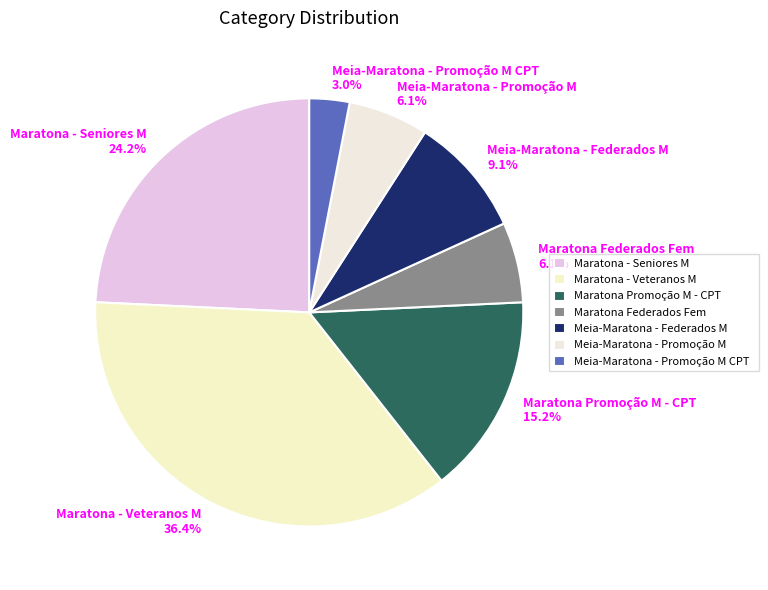

To the nearest percent, what is the difference between the Maratona - Veteranos M and Meia-Maratona - Promoção M CPT slice percentages?

33%